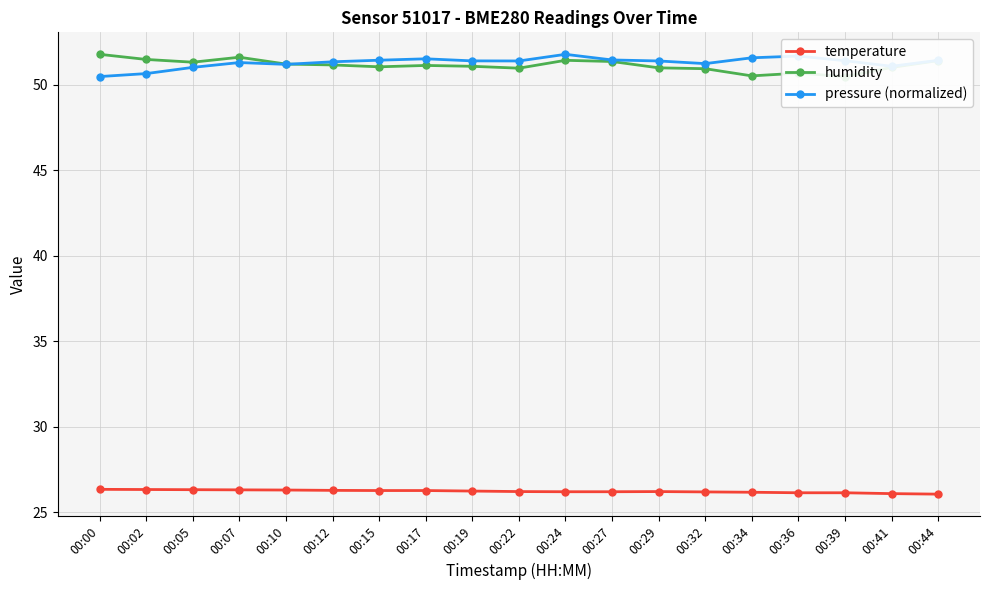

List the series in order of their peak value, lowest first.

temperature, humidity, pressure (normalized)